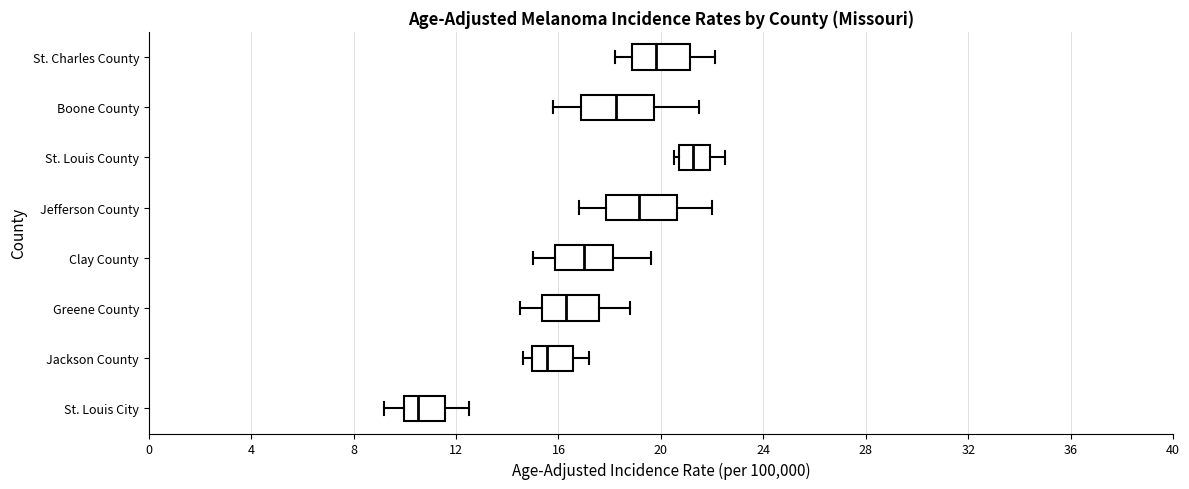

Reading bottom to top, read every box against the x-axis: the position of its median line, the range the box covers, and the ends of its whiskers. The values are not printed on the chart, so give them approximately, as read against the axis.

St. Louis City: median 10.5, box 10.0 to 11.5, whiskers 9.0 to 12.5
Jackson County: median 15.5, box 15.0 to 16.5, whiskers 14.5 to 17.0
Greene County: median 16.5, box 15.5 to 17.5, whiskers 14.5 to 19.0
Clay County: median 17.0, box 16.0 to 18.0, whiskers 15.0 to 19.5
Jefferson County: median 19.0, box 18.0 to 20.5, whiskers 17.0 to 22.0
St. Louis County: median 21.5, box 20.5 to 22.0, whiskers 20.5 (just left of the box's left edge) to 22.5
Boone County: median 18.5, box 17.0 to 20.0, whiskers 16.0 to 21.5
St. Charles County: median 20.0, box 19.0 to 21.0, whiskers 18.0 to 22.0